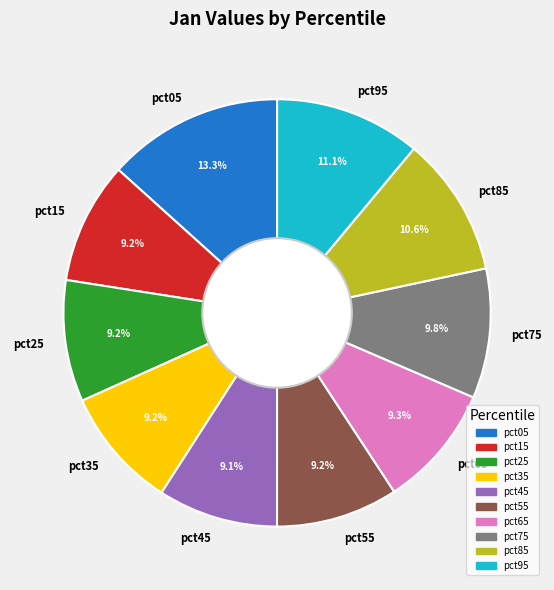

To the nearest percent, what is the combined percentage of pct95 and pct45?

20%